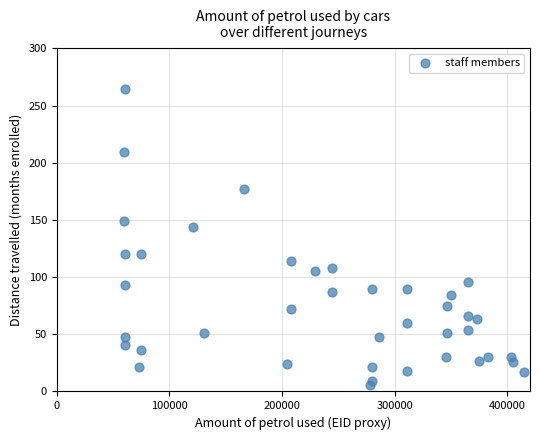

What is the range of X values (max minus min)?

354983